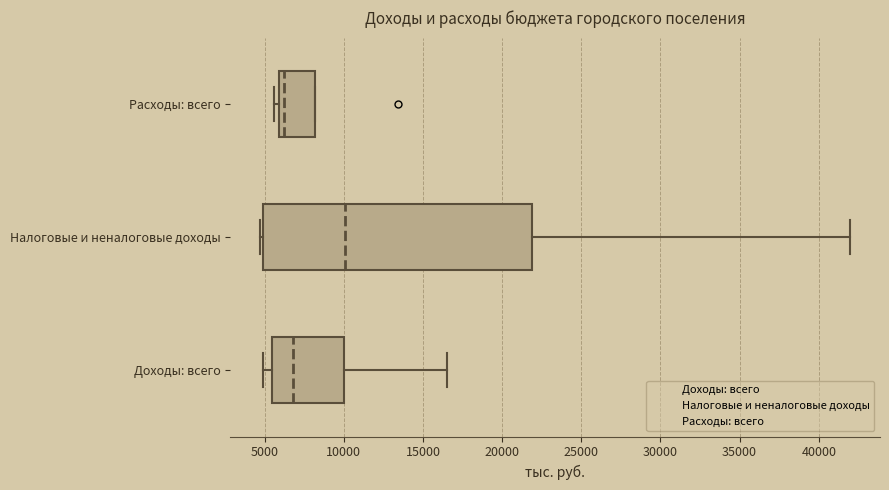

Comparing the boxes themselves (not the whiskers), which one is the widest?

Налоговые и неналоговые доходы